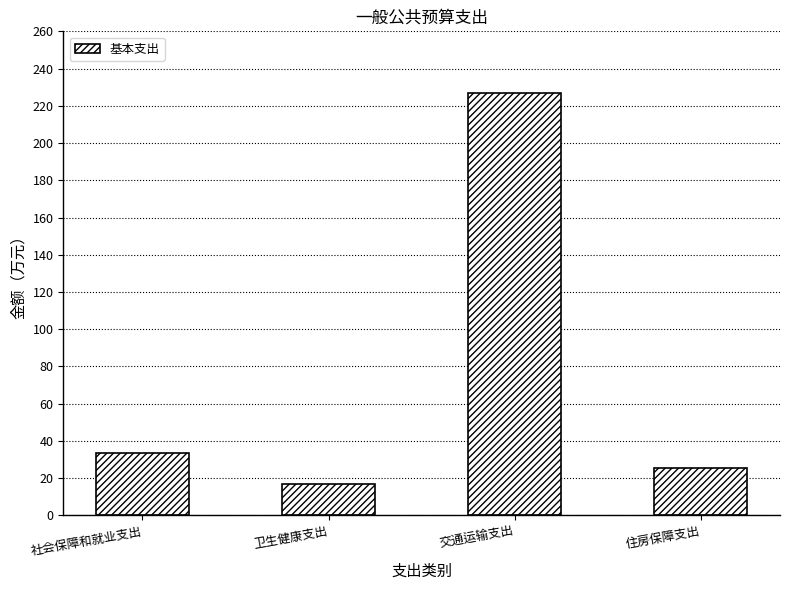

Reading left to right, extract all data points from this chart.

社会保障和就业支出=33.6	卫生健康支出=17.1	交通运输支出=227.1	住房保障支出=25.2